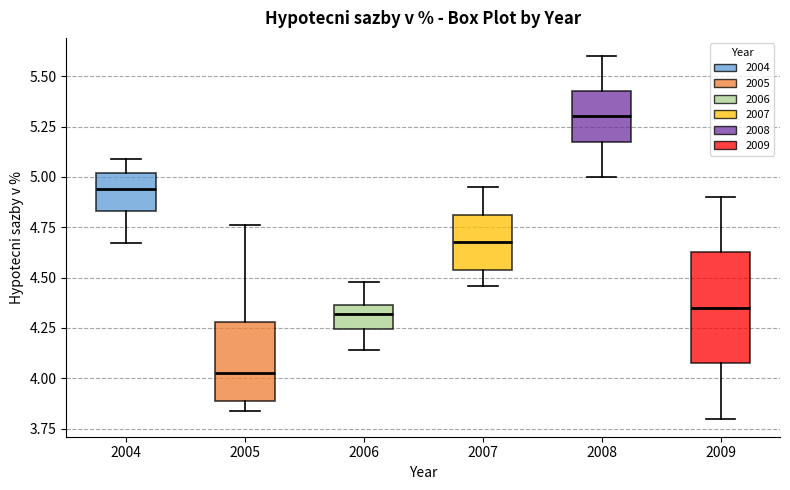

Which box's median line is the lowest?

2005